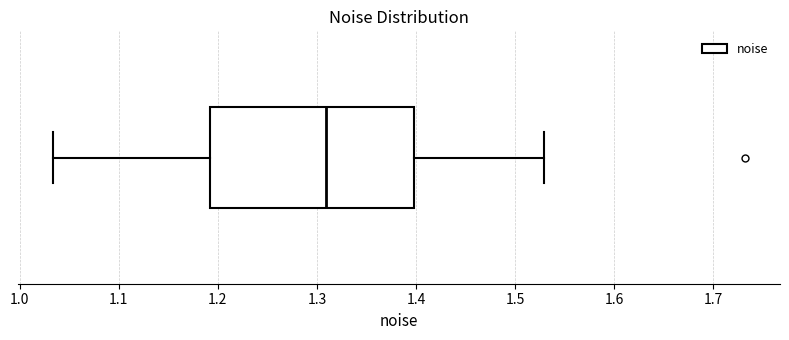

Read this box plot against the x-axis: the position of the median line, the range covered by the box, and the ends of both whiskers. The values are not printed on the chart, so give them approximately, as read against the axis.

median 1.31, box 1.19 to 1.40, whiskers 1.03 to 1.53